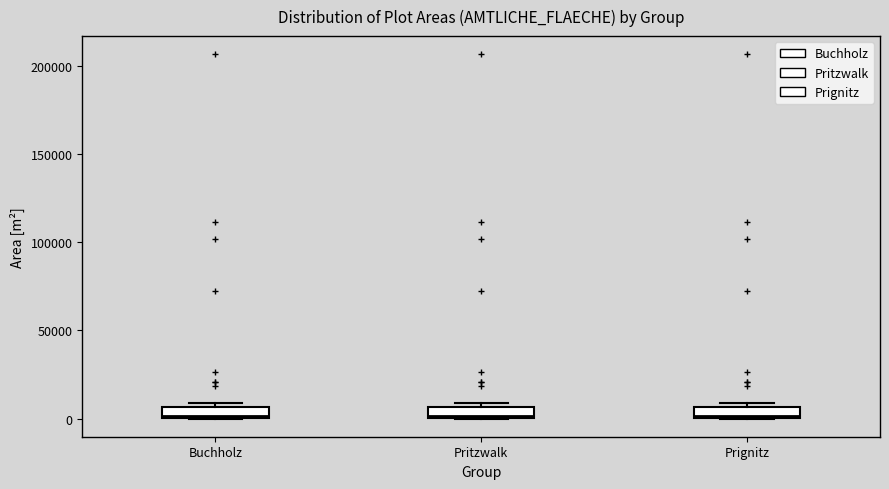

Where is the upper edge of the box for Pritzwalk on the y-axis? The values are not printed on the chart, so give them approximately, as read against the axis.

5000